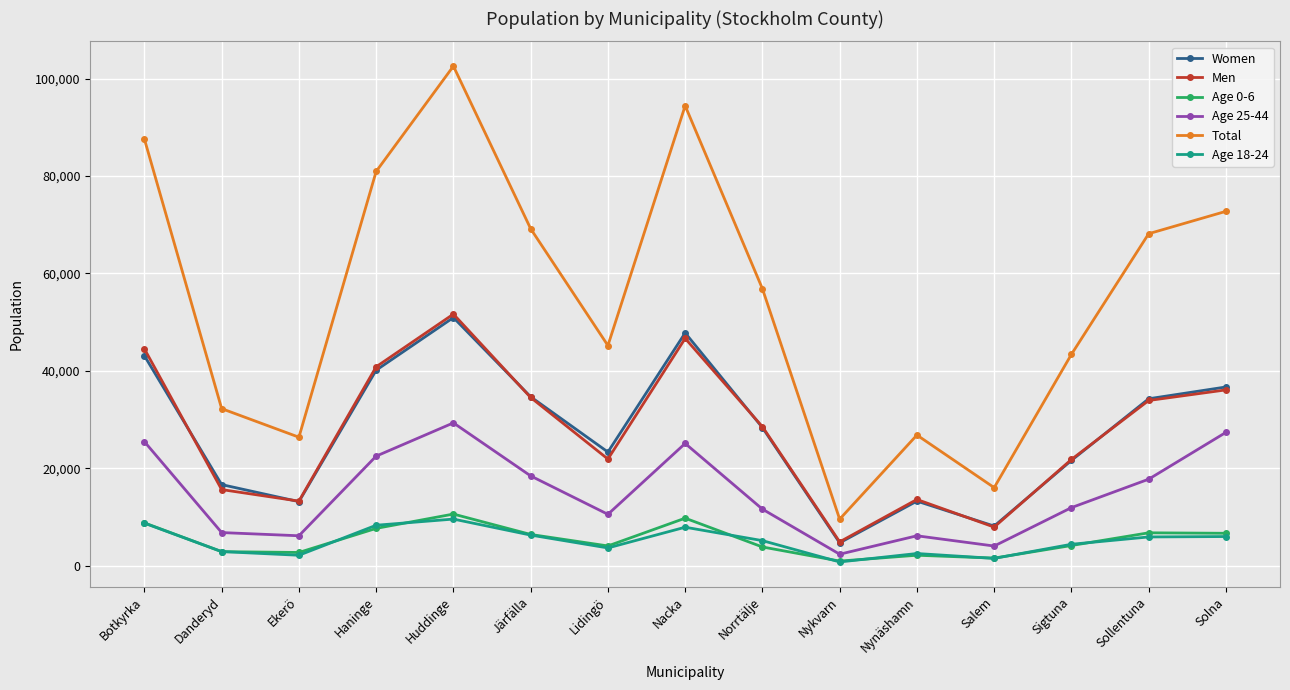

What is the average value of the Age 25-44 series?

15005